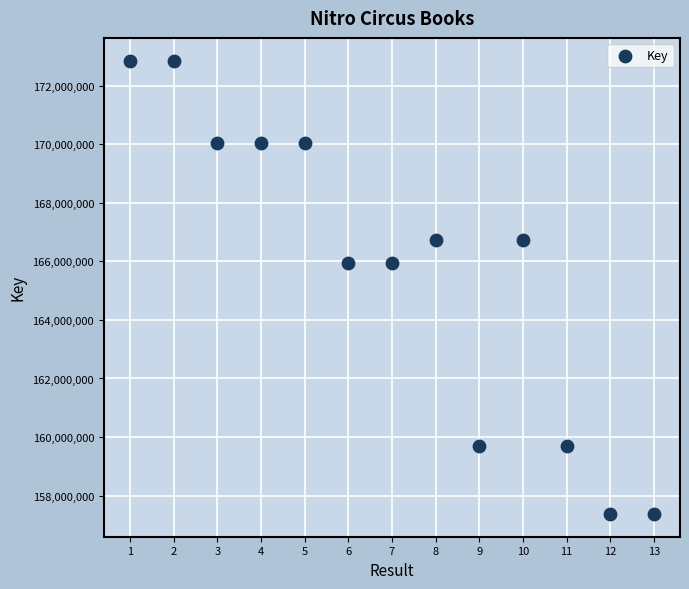

What is the range of X values (max minus min)?

12